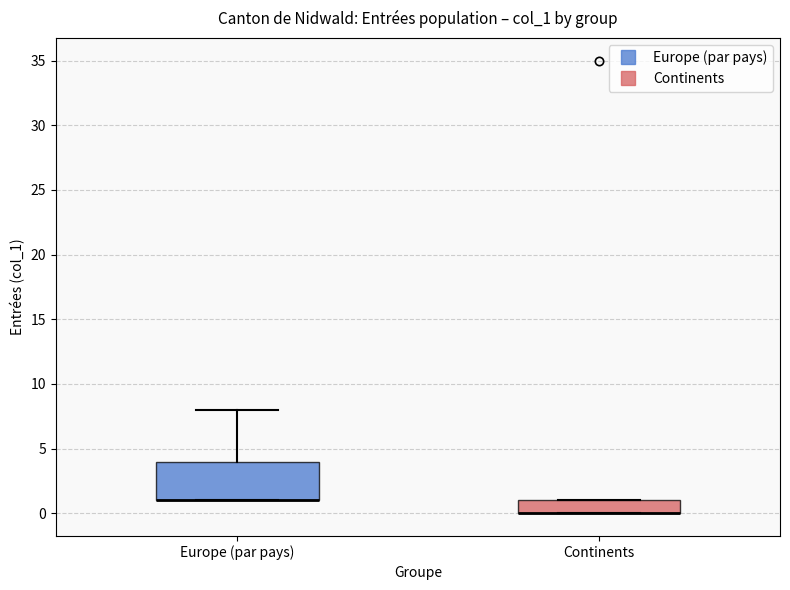

Which box is the tallest, from its lower edge to its upper edge?

Europe (par pays)